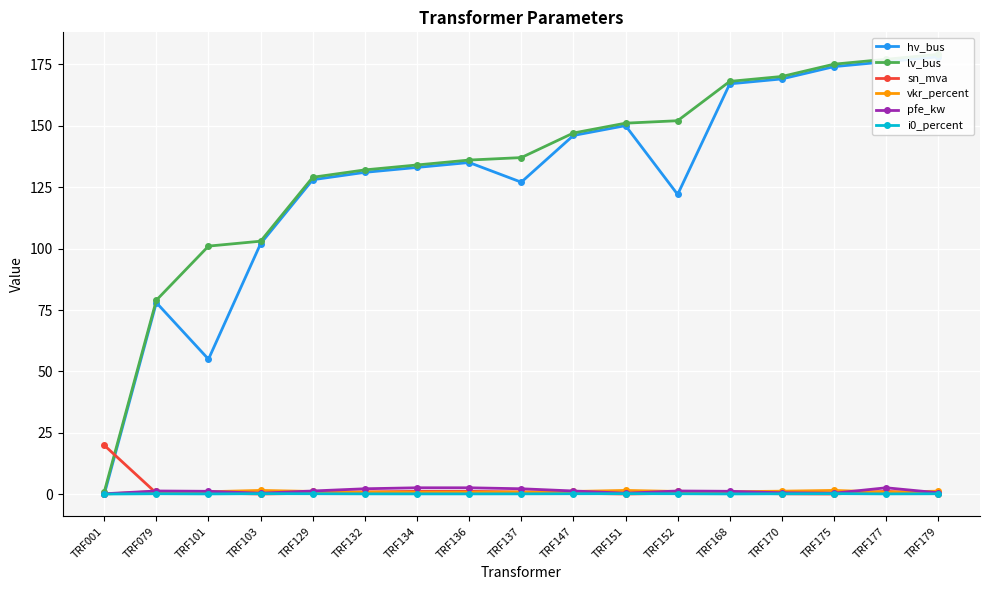

True or false: pfe_kw and i0_percent cross at least once.

False